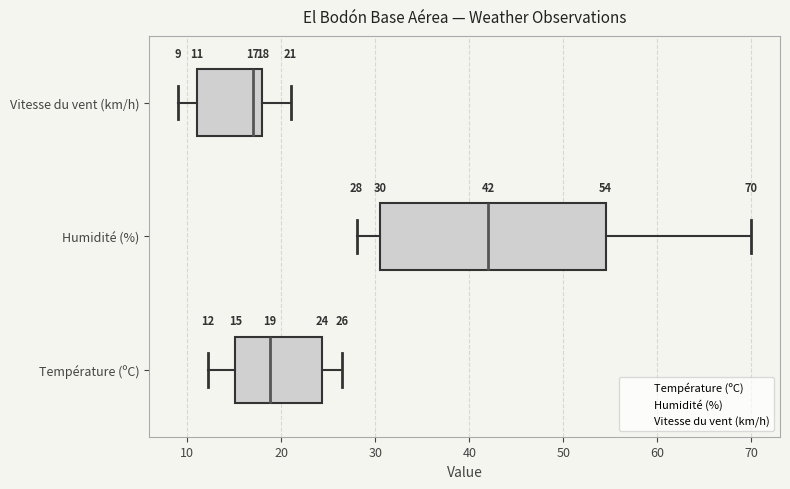

Which box is the widest, from its left edge to its right edge?

Humidité (%)